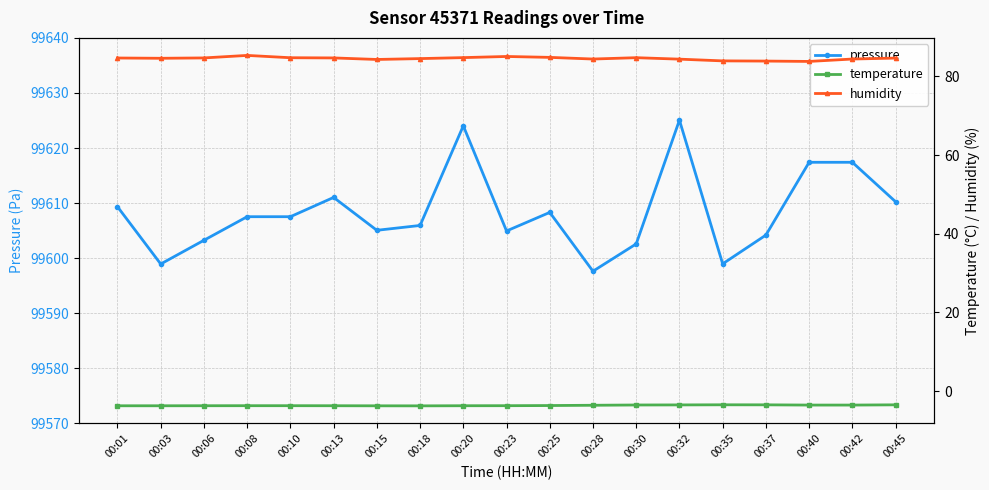

True or false: humidity has a value of 83.8 at 00:40.

True